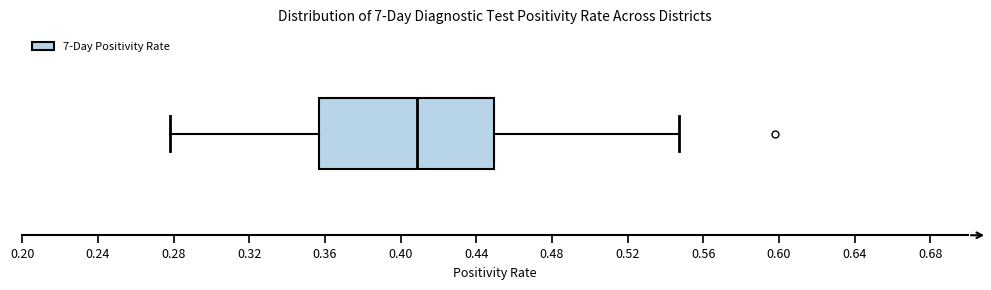

Transcribe this box plot: give where the median line is, the range the box spans, and where the two whiskers end, as read against the x-axis. The values are not printed on the chart, so give them approximately, as read against the axis.

median 0.410, box 0.355 to 0.450, whiskers 0.280 to 0.545